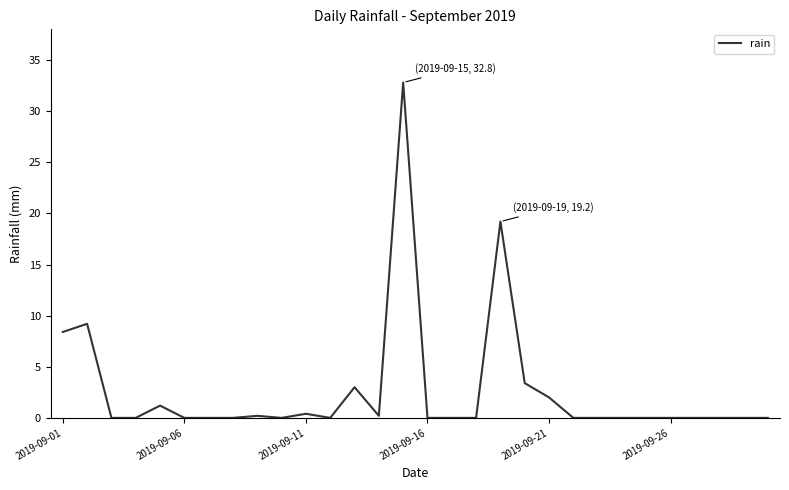

What is the difference between the maximum and minimum values?

32.8